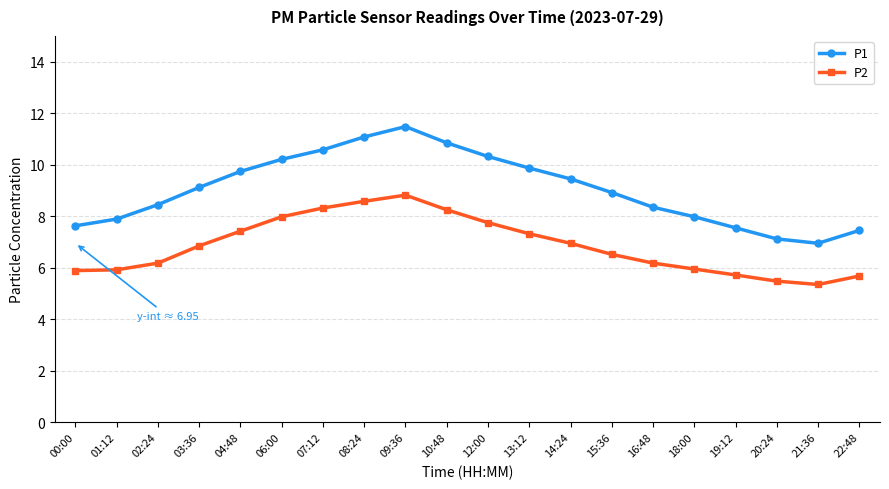

List the series in order of their peak value, lowest first.

P2, P1